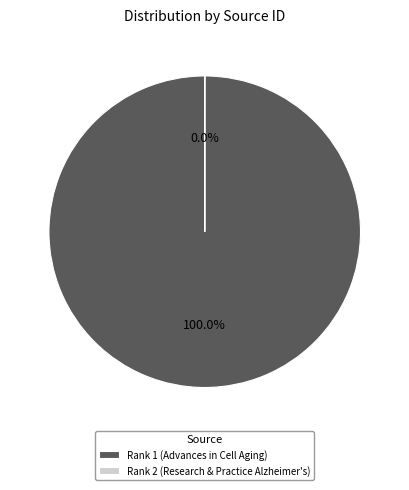

Is the sum of Rank 1 (Advances in Cell Aging) and Rank 2 (Research & Practice Alzheimer's) greater than half?

Yes